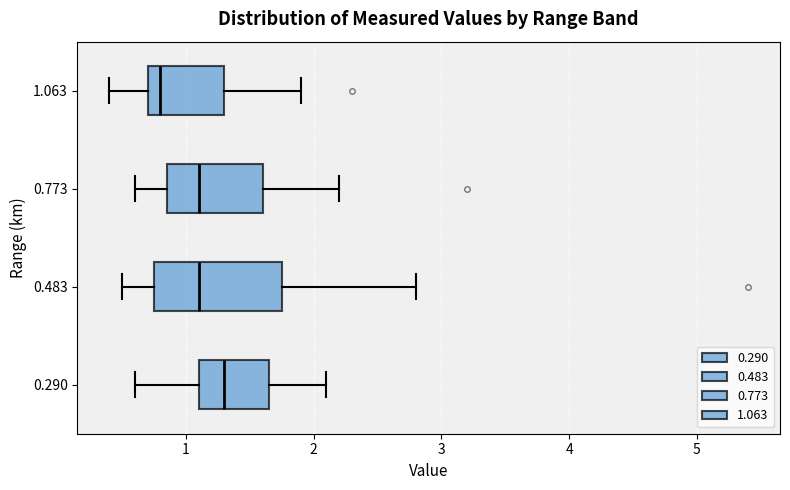

Reading bottom to top, read every box against the x-axis: the position of its median line, the range the box covers, and the ends of its whiskers. The values are not printed on the chart, so give them approximately, as read against the axis.

0.290: median 1.3, box 1.1 to 1.7, whiskers 0.6 to 2.1
0.483: median 1.1, box 0.8 to 1.8, whiskers 0.5 to 2.8
0.773: median 1.1, box 0.9 to 1.6, whiskers 0.6 to 2.2
1.063: median 0.8, box 0.7 to 1.3, whiskers 0.4 to 1.9